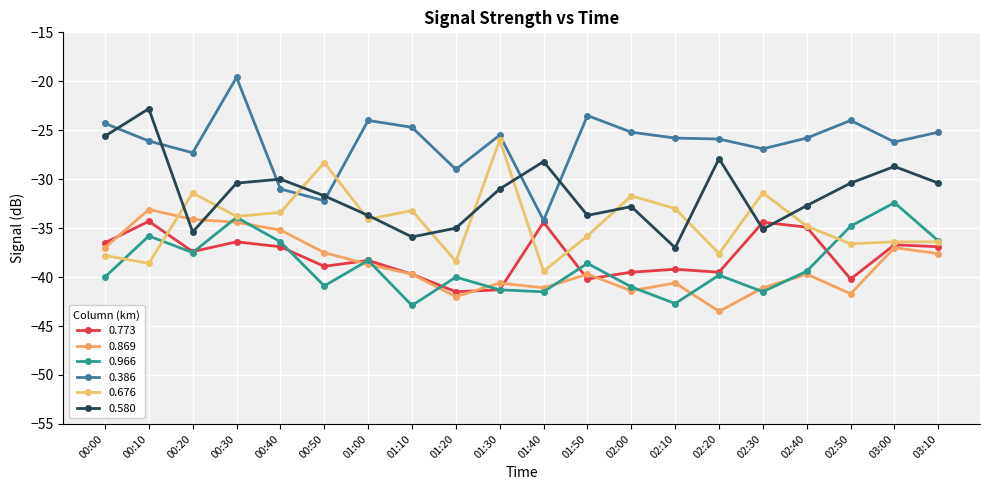

What is the difference between the 0.773 values at 02:30 and 01:50?

5.8